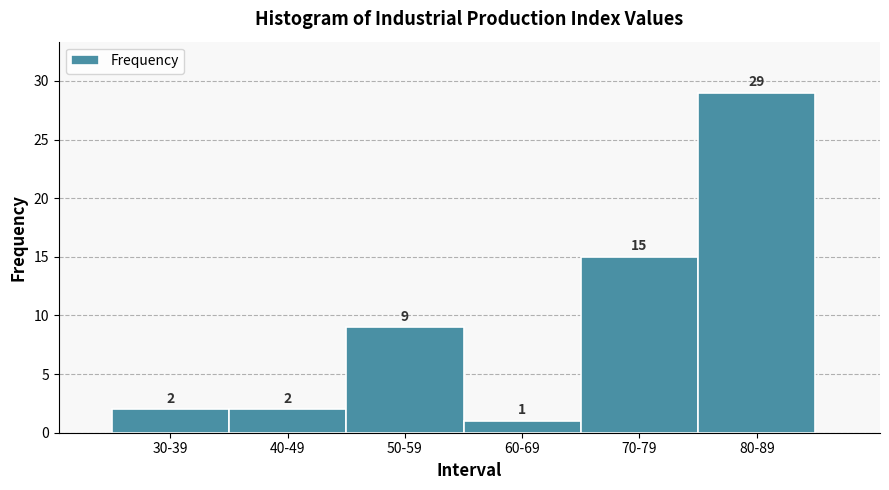

Reading right to left, list all the values displayed in this chart.

29	15	1	9	2	2